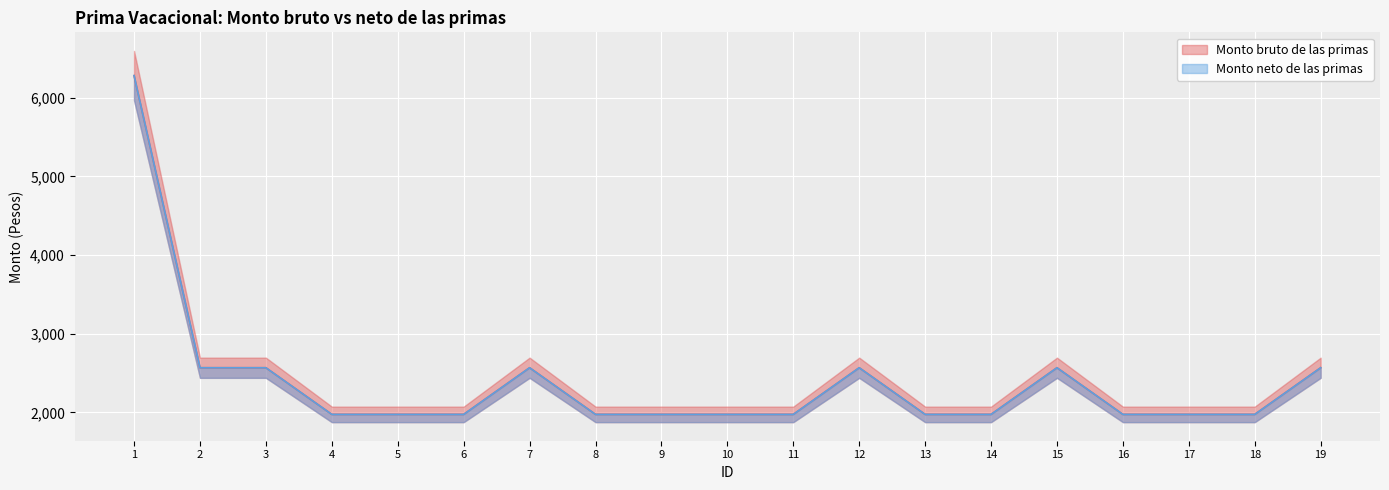

What is the highest value of the Monto bruto de las primas series?

6282.8